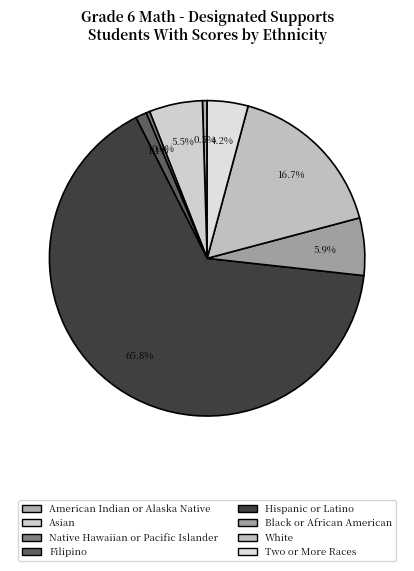

Rank the categories by value from lowest to highest.

Native Hawaiian or Pacific Islander, American Indian or Alaska Native, Filipino, Two or More Races, Asian, Black or African American, White, Hispanic or Latino